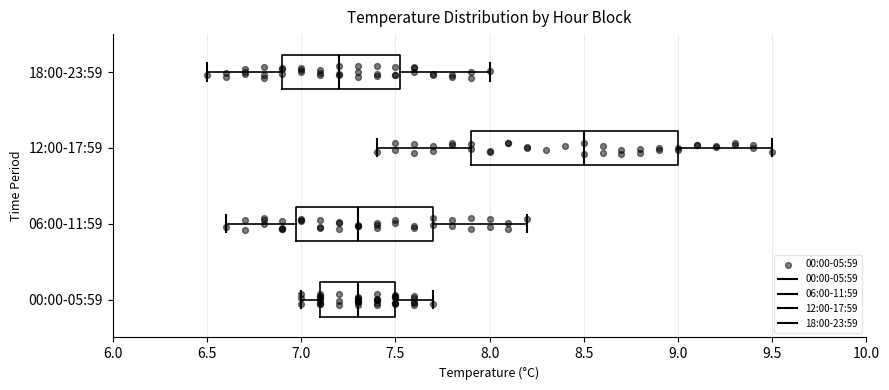

Reading bottom to top, transcribe this box plot: for each box, give where its median line is, the range the box spans, and where its two whiskers end, as read against the x-axis. The values are not printed on the chart, so give them approximately, as read against the axis.

00:00-05:59: median 7.30, box 7.10 to 7.50, whiskers 7.00 to 7.70
06:00-11:59: median 7.30, box 7.00 to 7.70, whiskers 6.60 to 8.20
12:00-17:59: median 8.50, box 7.90 to 9.00, whiskers 7.40 to 9.50
18:00-23:59: median 7.20, box 6.90 to 7.55, whiskers 6.50 to 8.00